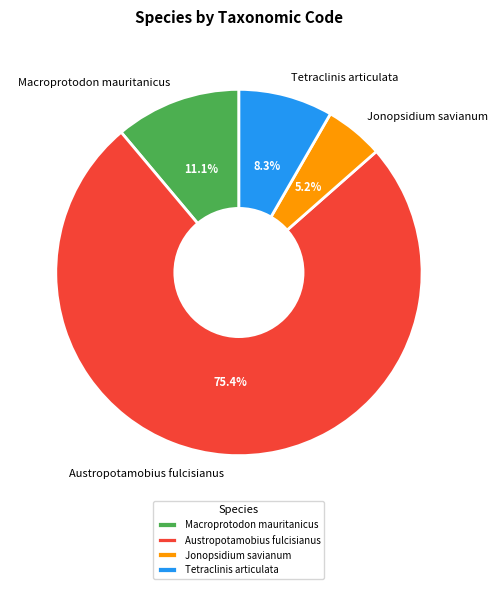

Count the number of slices in the pie.

4